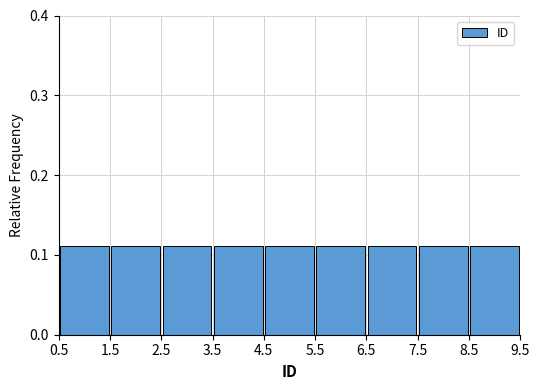

Reading left to right, list every bar in this chart as the range it spans on the x-axis followed by its height. The values are not printed on the chart, so give them approximately, as read against the axis.

0.5 to 1.5: 0.11
1.5 to 2.5: 0.11
2.5 to 3.5: 0.11
3.5 to 4.5: 0.11
4.5 to 5.5: 0.11
5.5 to 6.5: 0.11
6.5 to 7.5: 0.11
7.5 to 8.5: 0.11
8.5 to 9.5: 0.11